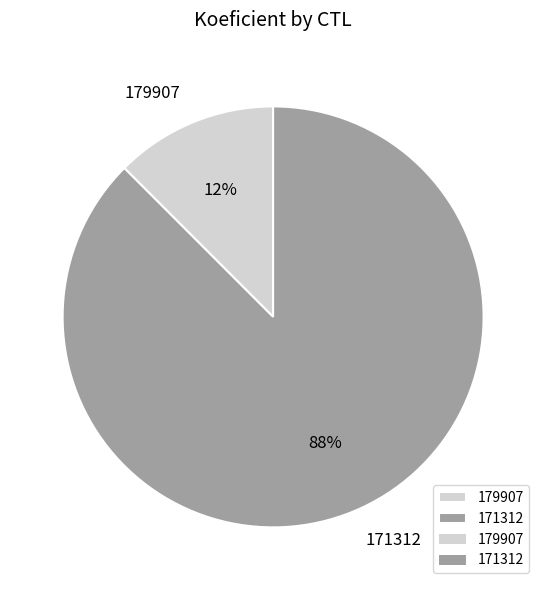

Which category accounts for the majority?

171312